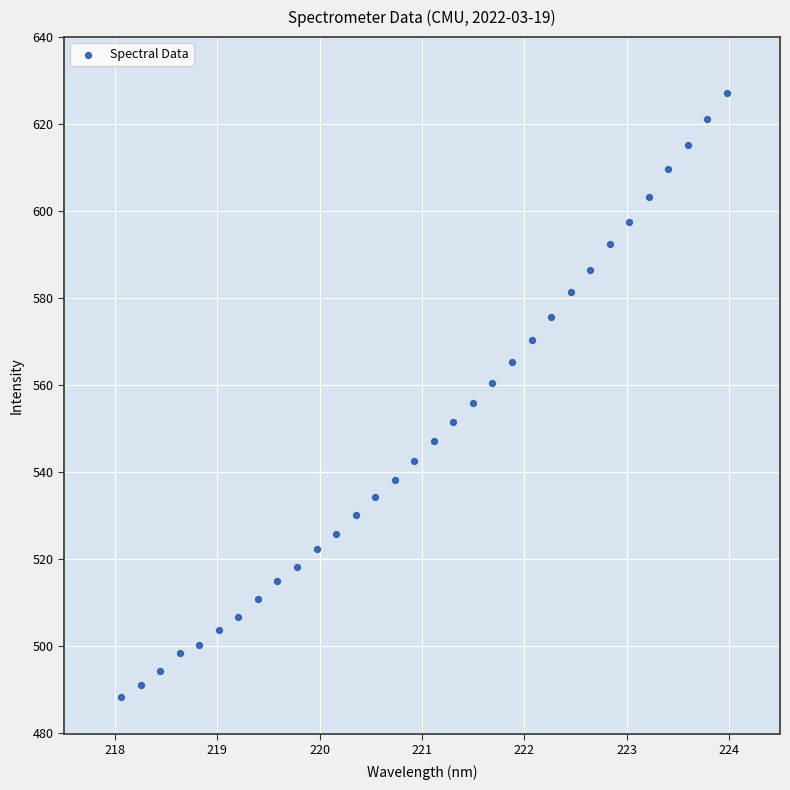

What is the range of Y values (max minus min)?

138.8